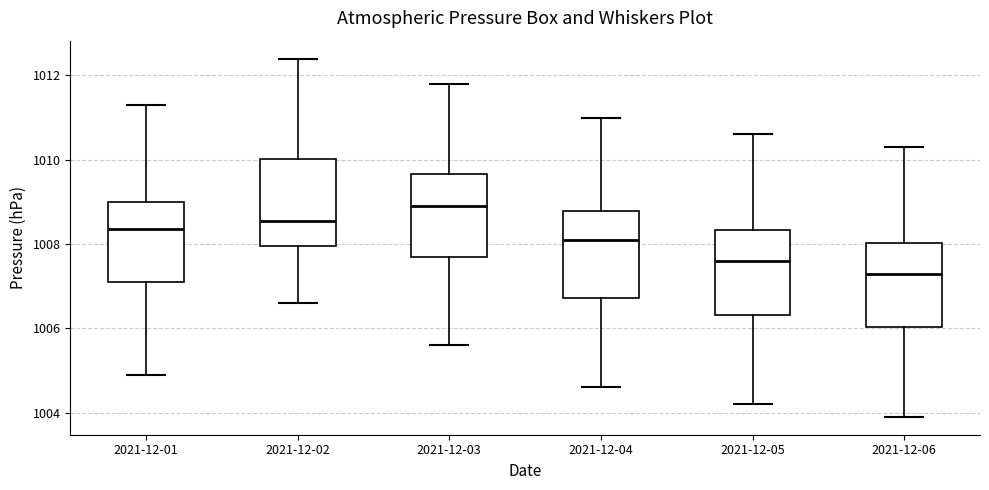

Which box has the lowest median line?

2021-12-06